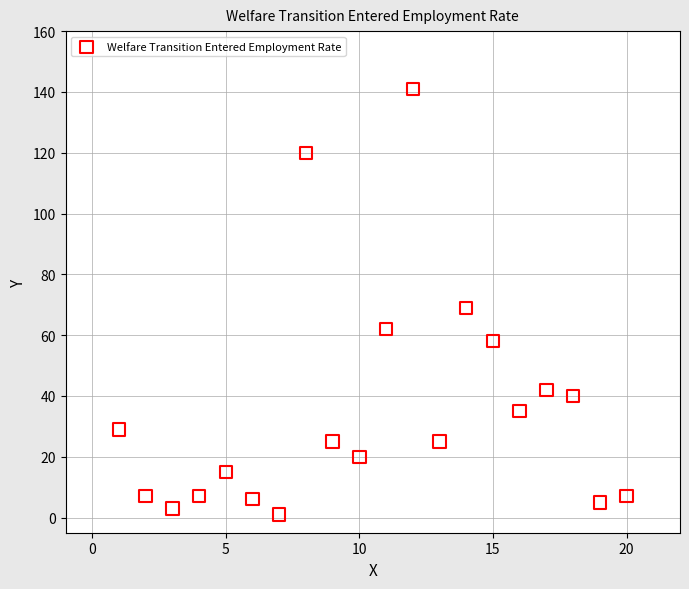

What Y value in the scatter plot is closest to 71?

69